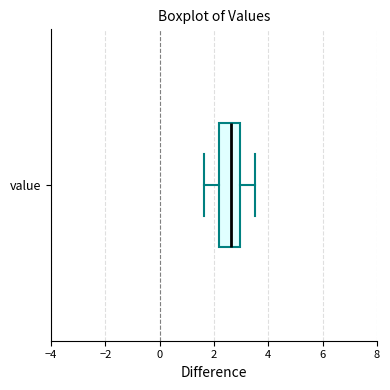

Where does the right whisker of the box for value end on the x-axis? The values are not printed on the chart, so give them approximately, as read against the axis.

3.6